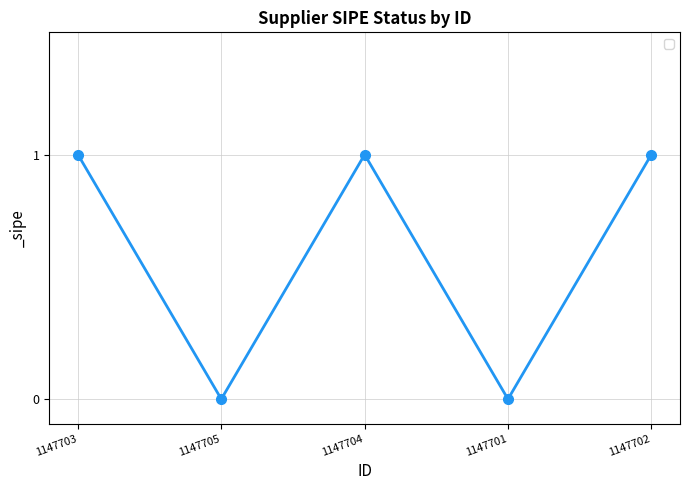

True or false: the data shows 1 at 1147703.

True